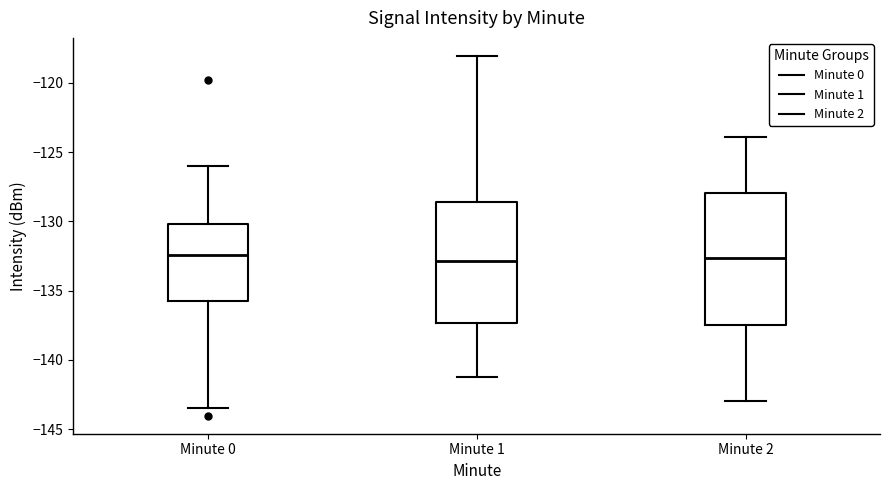

Reading left to right, transcribe this box plot: for each box, give where its median line is, the range the box spans, and where its two whiskers end, as read against the y-axis. The values are not printed on the chart, so give them approximately, as read against the axis.

Minute 0: median -132.5, box -135.5 to -130.0, whiskers -143.5 to -126.0
Minute 1: median -133.0, box -137.5 to -128.5, whiskers -141.0 to -118.0
Minute 2: median -132.5, box -137.5 to -128.0, whiskers -143.0 to -124.0